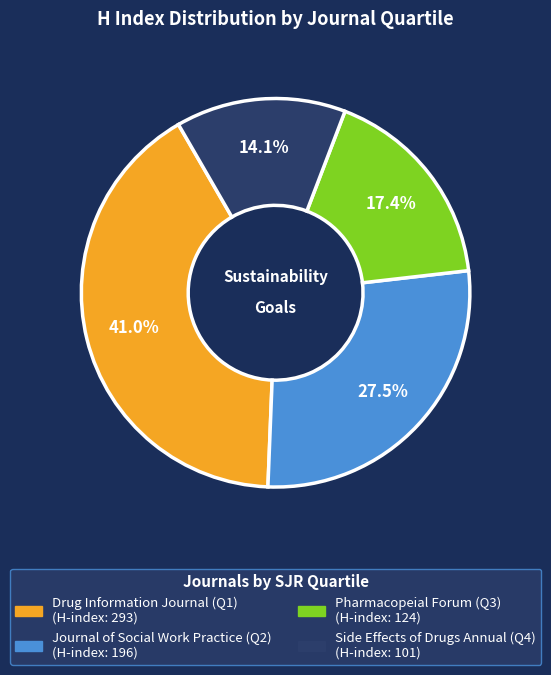

Which has a higher value, Side Effects of Drugs Annual (Q4) or Drug Information Journal (Q1)?

Drug Information Journal (Q1)